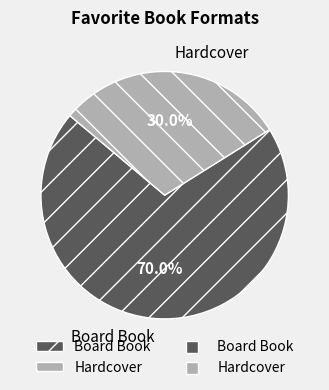

To the nearest percent, what is the average slice percentage?

50%